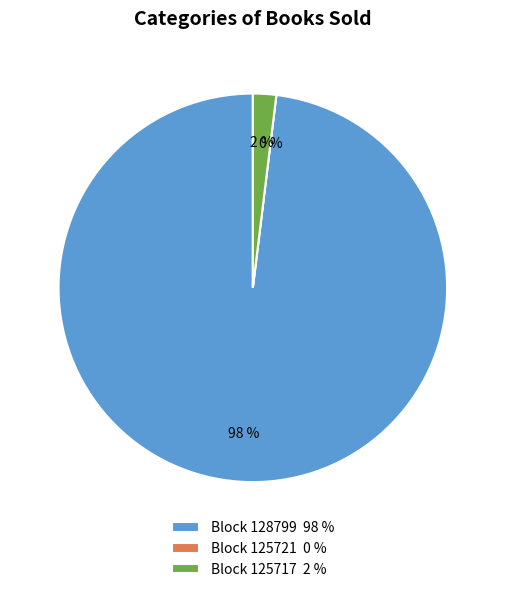

The 128799 slice represents 99% of the pie. True or false?

False